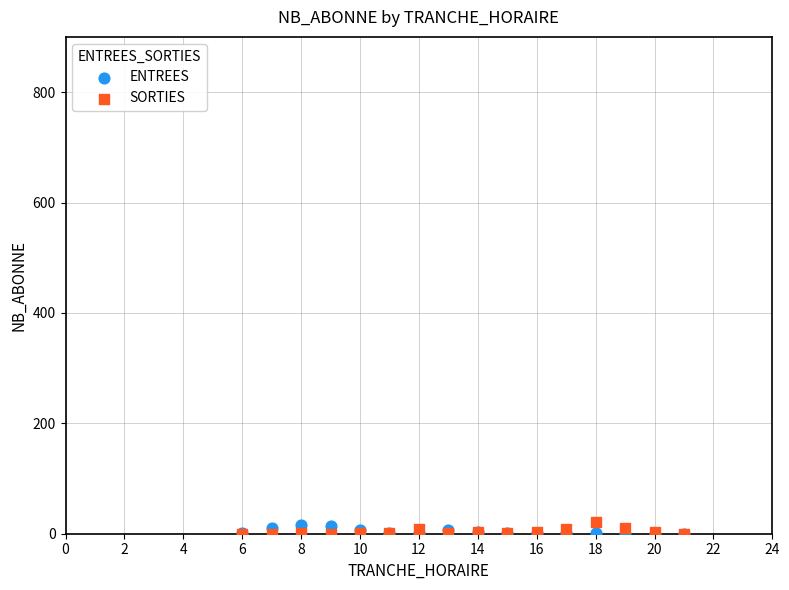

What are all the series names shown in the legend?

ENTREES, SORTIES